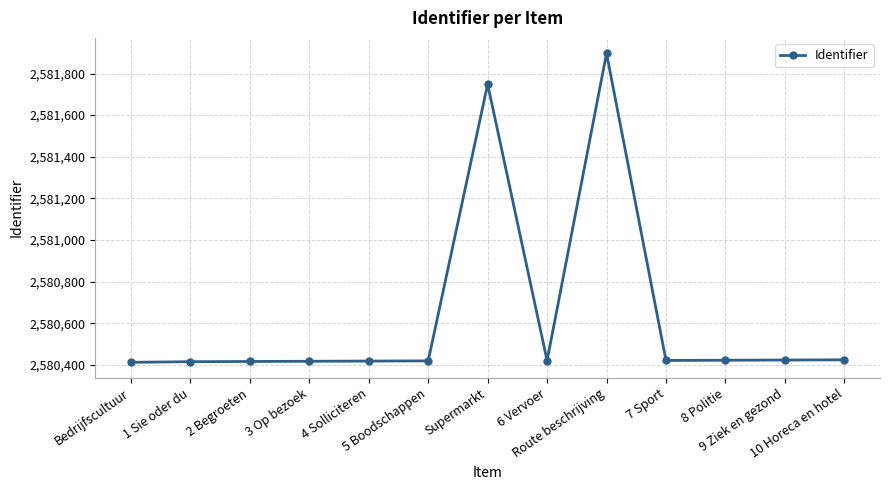

What is the difference between the maximum and minimum values?

1485